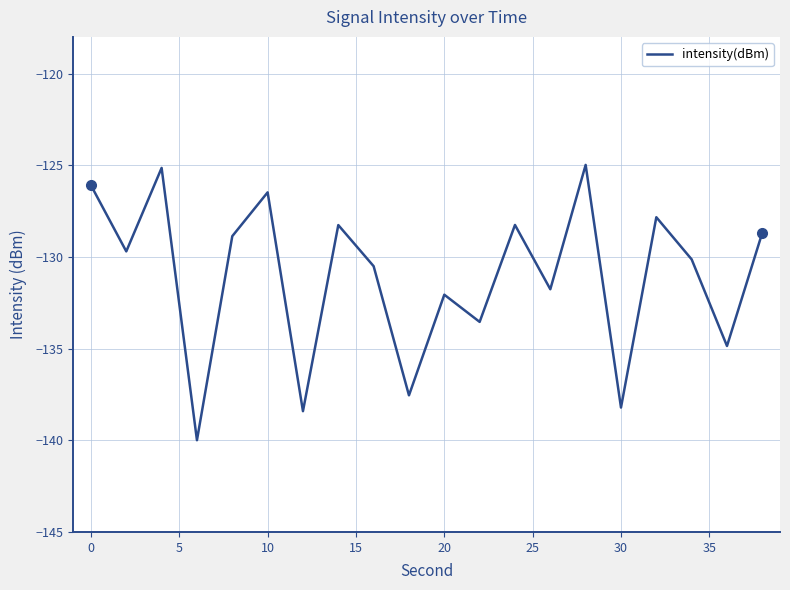

How many interior local peaks (higher than both neighbors) does the data have?

7